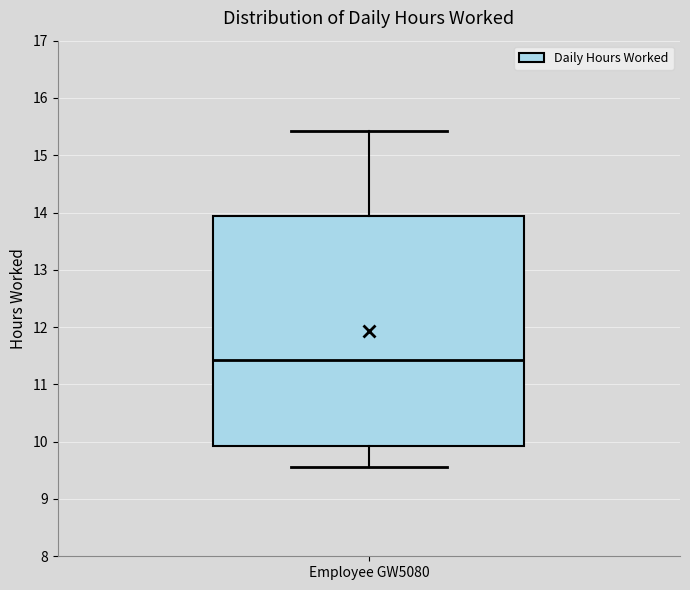

Transcribe this box plot: give where the median line is, the range the box spans, and where the two whiskers end, as read against the y-axis. The values are not printed on the chart, so give them approximately, as read against the axis.

median 11.4, box 9.9 to 13.9, whiskers 9.6 to 15.4